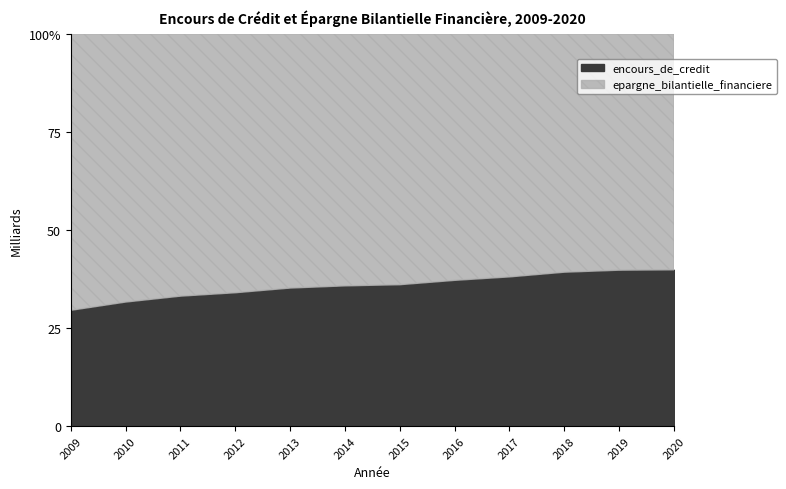

What is the total value across all series at 2019?

732